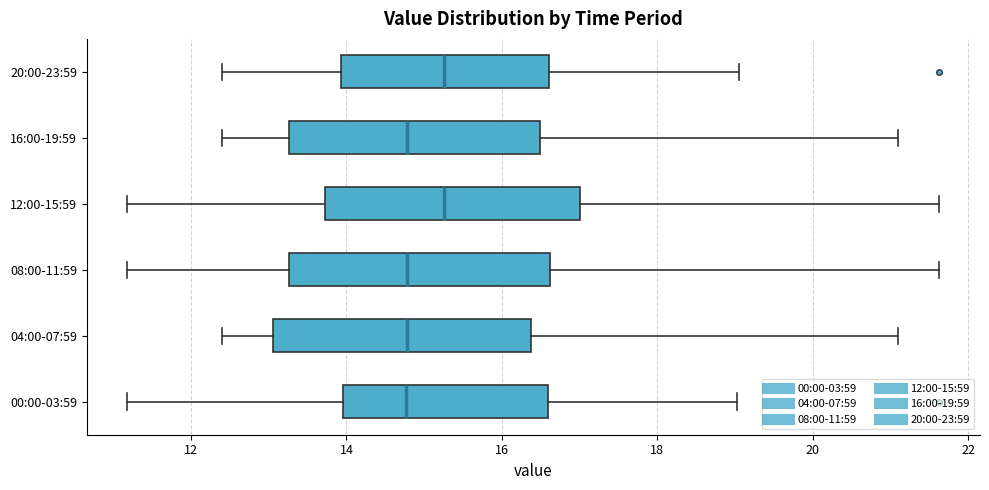

Where is the right edge of the box for 12:00-15:59 on the x-axis? The values are not printed on the chart, so give them approximately, as read against the axis.

17.0